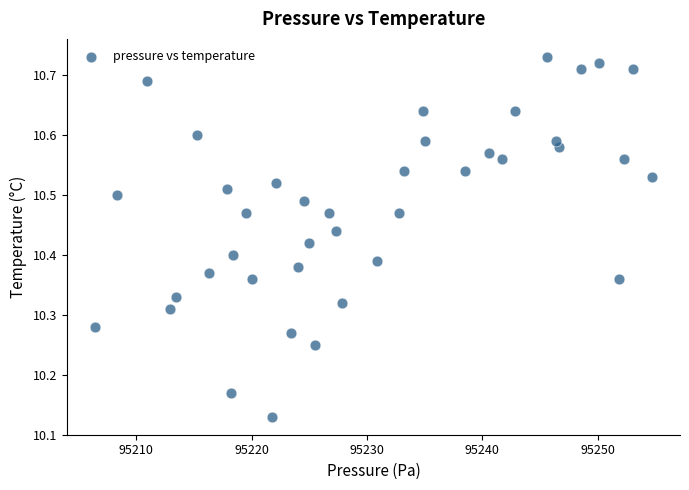

What is the range of X values (max minus min)?

48.3